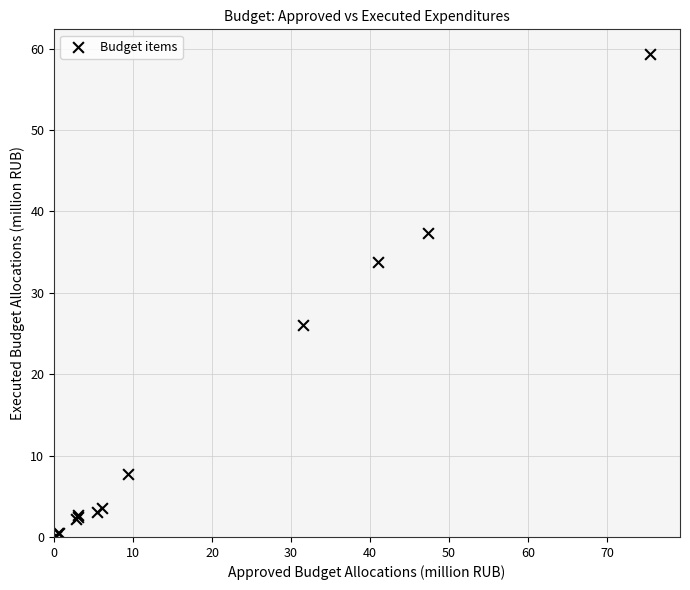

What Y value in the scatter plot is closest to 29?

26.0